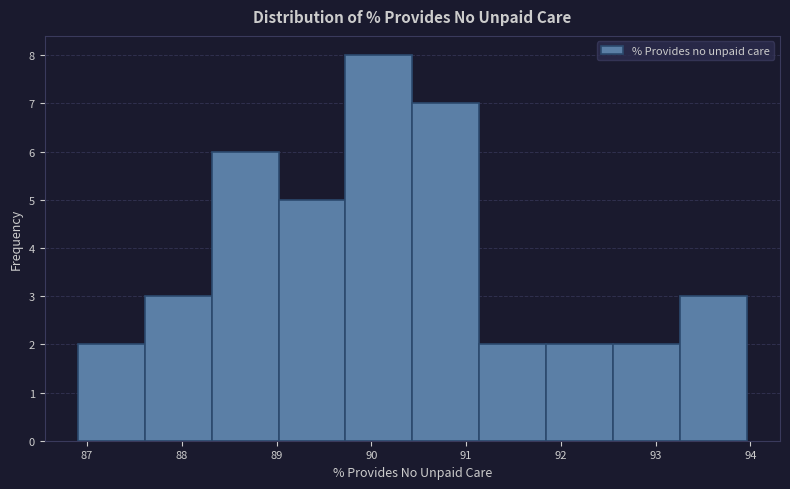

Reading left to right, list every bar in this chart as the range it spans on the x-axis followed by its height. Neither the bar edges nor the heights are printed on the chart, so give them approximately, as read against the axes.

86.9 to 87.6: 2
87.6 to 88.3: 3
88.3 to 89.0: 6
89.0 to 89.7: 5
89.7 to 90.4: 8
90.4 to 91.1: 7
91.1 to 91.8: 2
91.8 to 92.5: 2
92.5 to 93.3: 2
93.3 to 94.0: 3